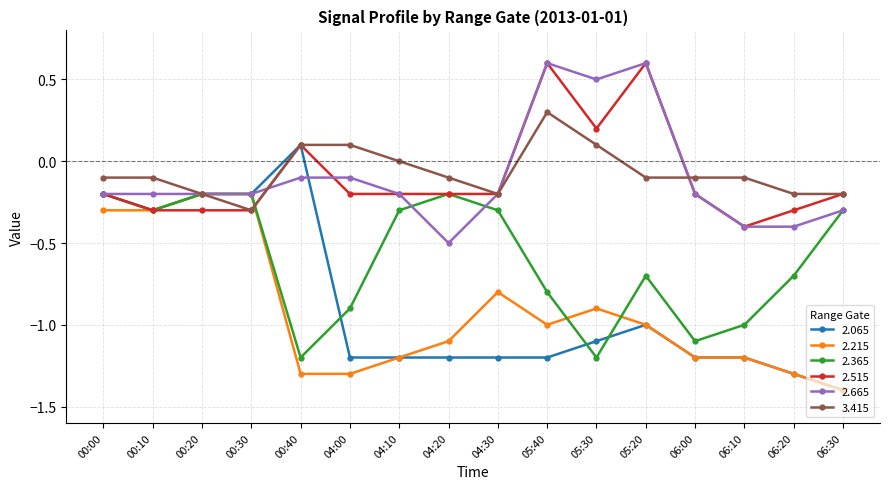

Where is the first local minimum for 2.065?

00:10